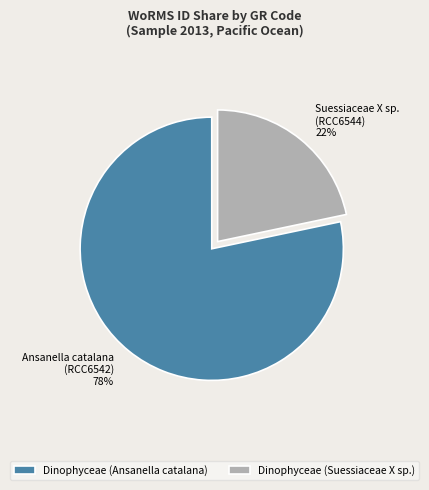

How many slices are in this pie chart?

2